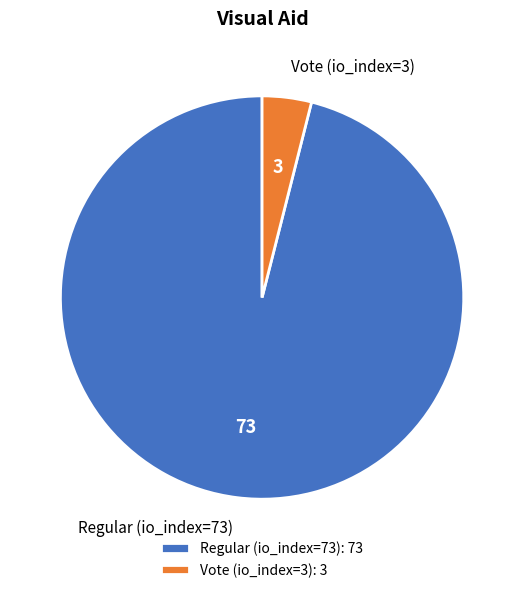

Which slice is the smallest?

Vote (io_index=3)